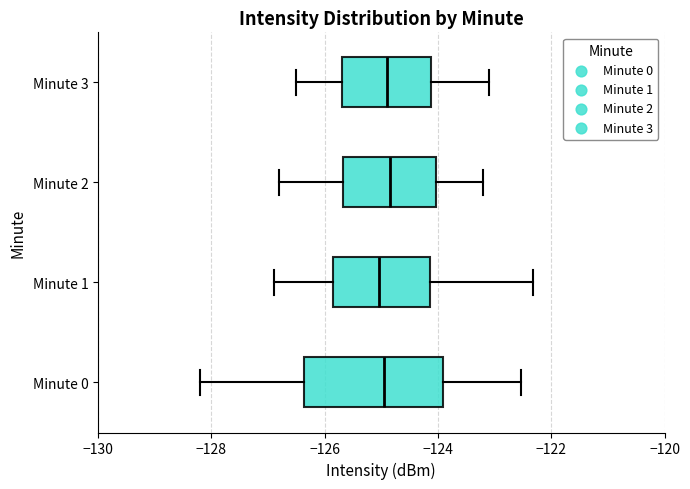

Reading bottom to top, transcribe this box plot: for each box, give where its median line is, the range the box spans, and where its two whiskers end, as read against the x-axis. The values are not printed on the chart, so give them approximately, as read against the axis.

Minute 0: median -125.0, box -126.4 to -124.0, whiskers -128.2 to -122.6
Minute 1: median -125.0, box -125.8 to -124.2, whiskers -126.8 to -122.4
Minute 2: median -124.8, box -125.6 to -124.0, whiskers -126.8 to -123.2
Minute 3: median -124.8, box -125.6 to -124.2, whiskers -126.4 to -123.0